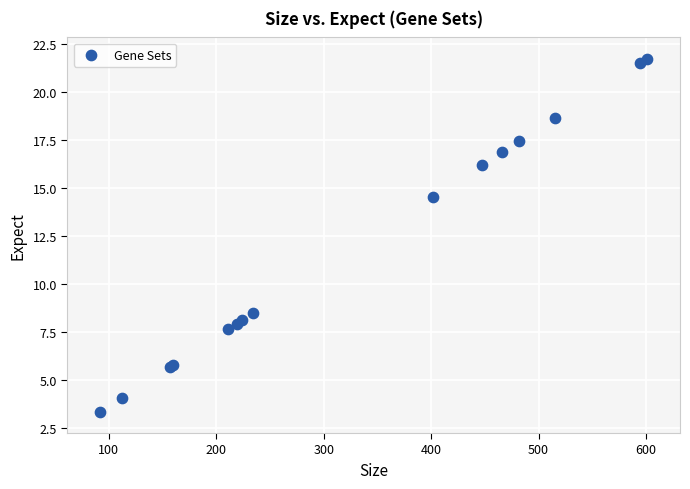

What Y value in the scatter plot is closest to 12?

14.5